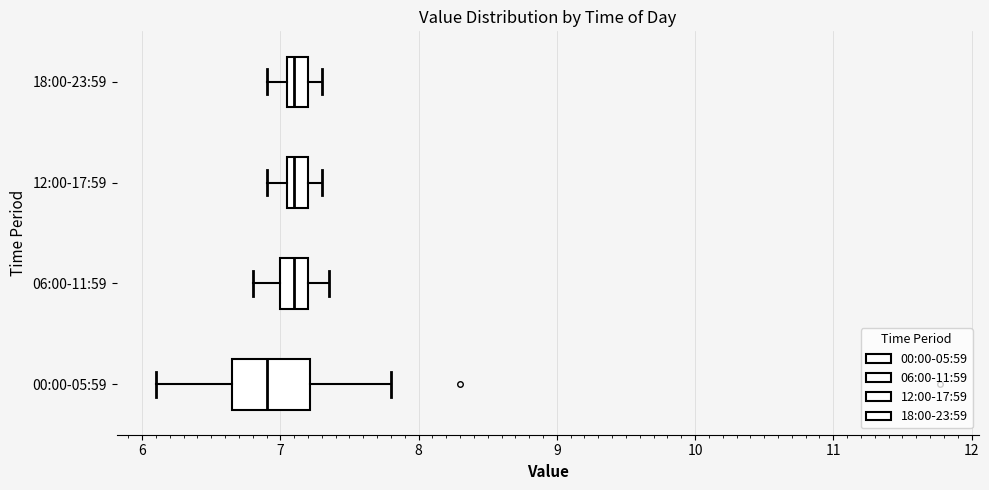

Reading bottom to top, transcribe this box plot: for each box, give where its median line is, the range the box spans, and where its two whiskers end, as read against the x-axis. The values are not printed on the chart, so give them approximately, as read against the axis.

00:00-05:59: median 6.9, box 6.7 to 7.2, whiskers 6.1 to 7.8
06:00-11:59: median 7.1, box 7.0 to 7.2, whiskers 6.8 to 7.4
12:00-17:59: median 7.1 (just right of the box's left edge), box 7.1 to 7.2, whiskers 6.9 to 7.3
18:00-23:59: median 7.1 (just right of the box's left edge), box 7.1 to 7.2, whiskers 6.9 to 7.3